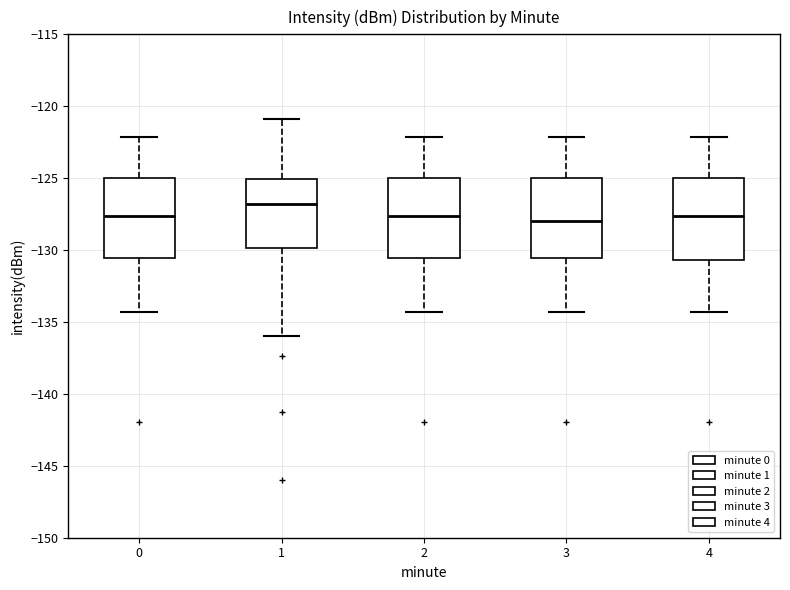

Where does the median line of the box at x = 3 sit on the y-axis? The values are not printed on the chart, so give them approximately, as read against the axis.

-128.0